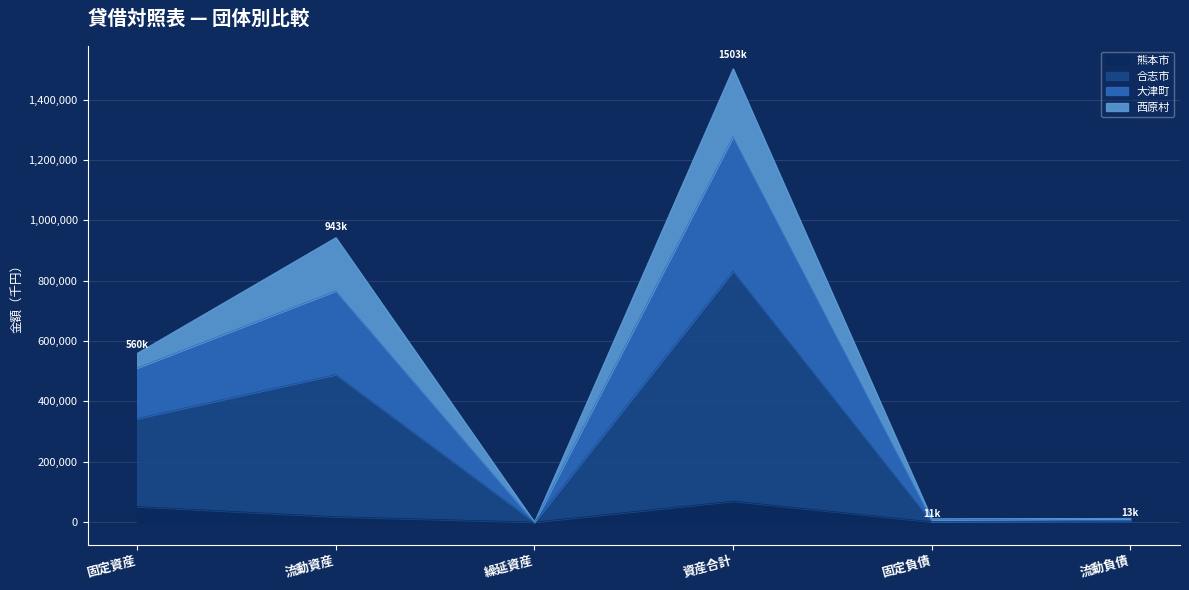

At which category is the sum across all series the highest?

資産合計